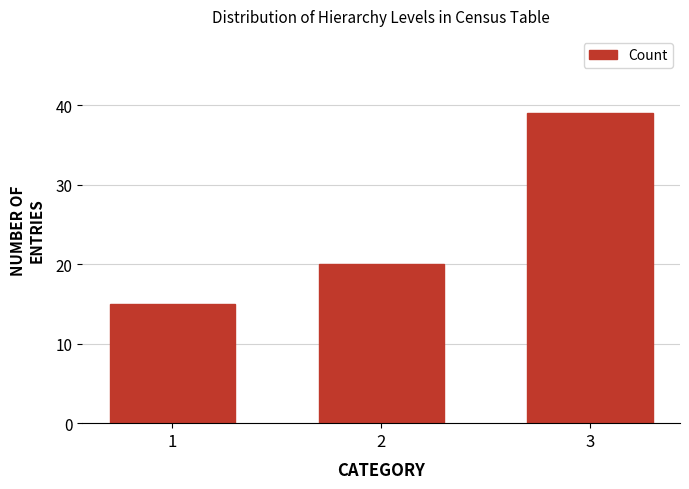

Reading left to right, what are all the values shown in this chart?

15	20	39